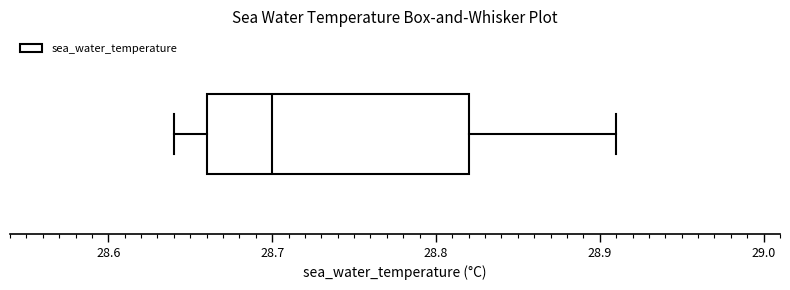

Where does the median line of the box sit on the x-axis? The values are not printed on the chart, so give them approximately, as read against the axis.

28.70